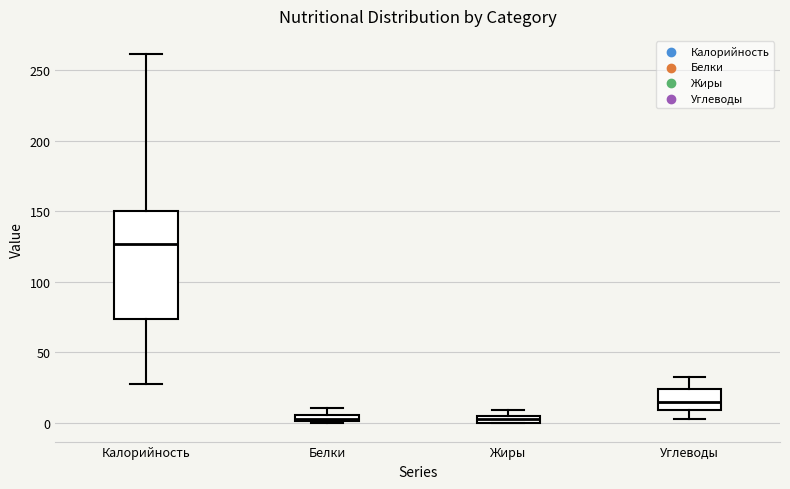

Which box is the tallest, from its lower edge to its upper edge?

Калорийность